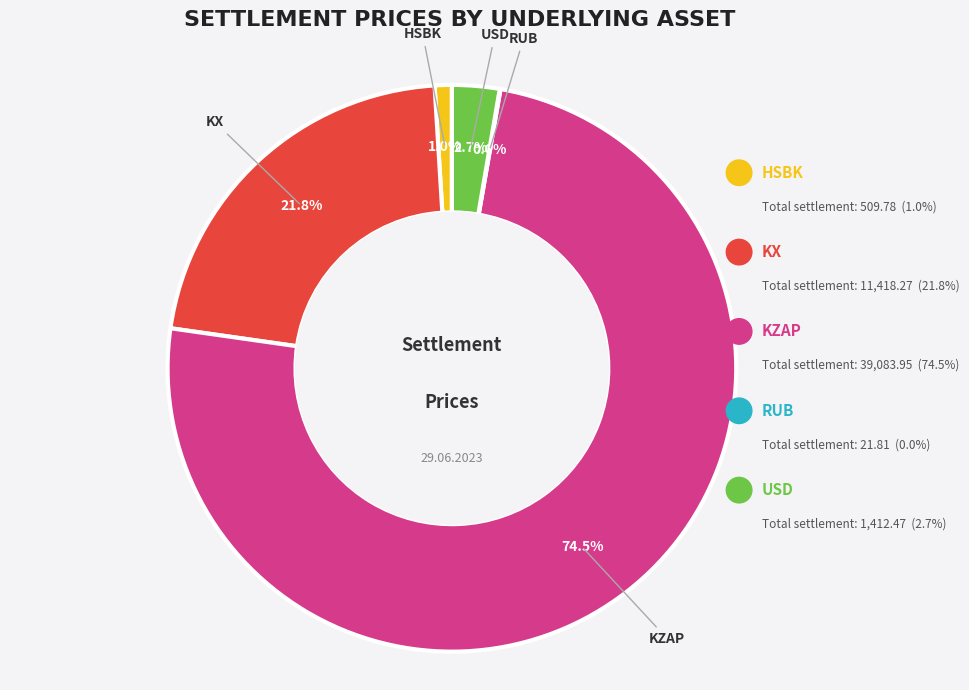

Combined, do RU_7.23 and US-9.23 account for over 50%?

No